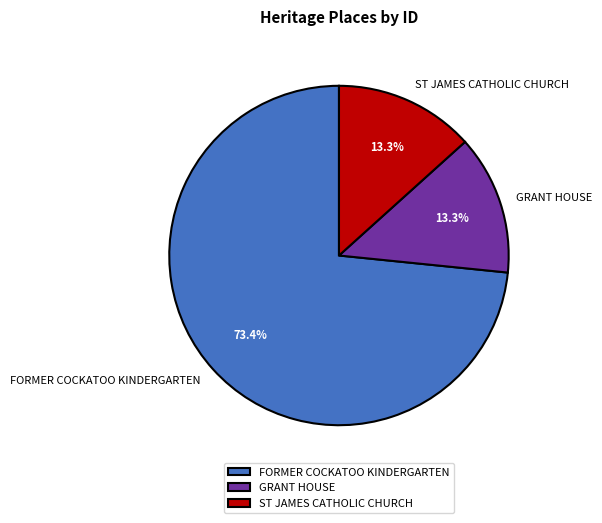

What percentage is the GRANT HOUSE slice, to the nearest percent?

13%